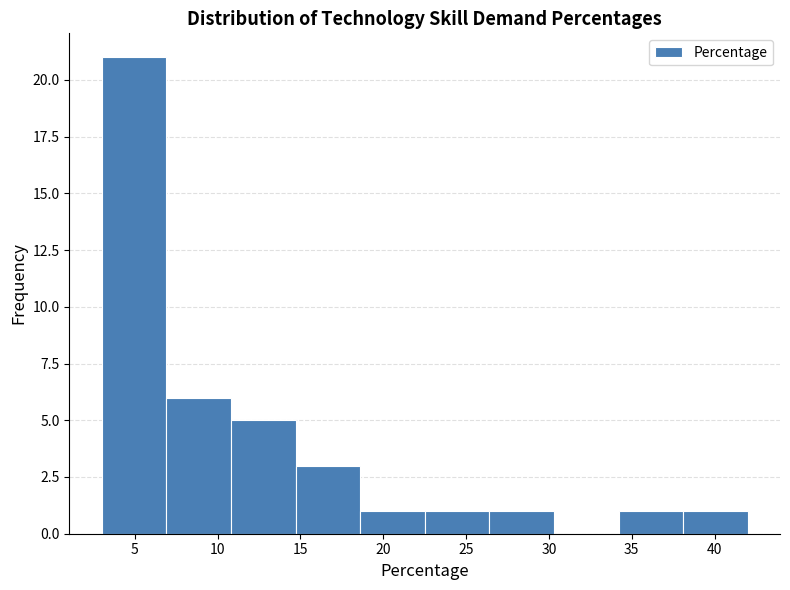

Reading left to right, list every bar in this chart as the range it spans on the x-axis followed by its height. Neither the bar edges nor the heights are printed on the chart, so give them approximately, as read against the axes.

3.0 to 6.9: 21
6.9 to 10.8: 6
10.8 to 14.7: 5
14.7 to 18.6: 3
18.6 to 22.5: 1
22.5 to 26.4: 1
26.4 to 30.3: 1
30.3 to 34.2: 0
34.2 to 38.1: 1
38.1 to 42.0: 1